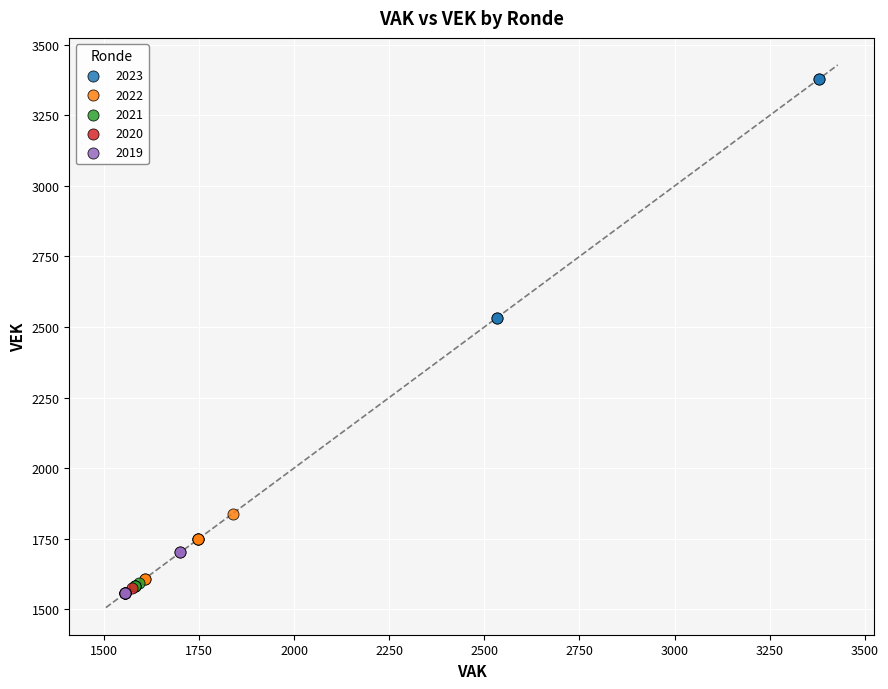

Which series contains the highest Y value?

2023